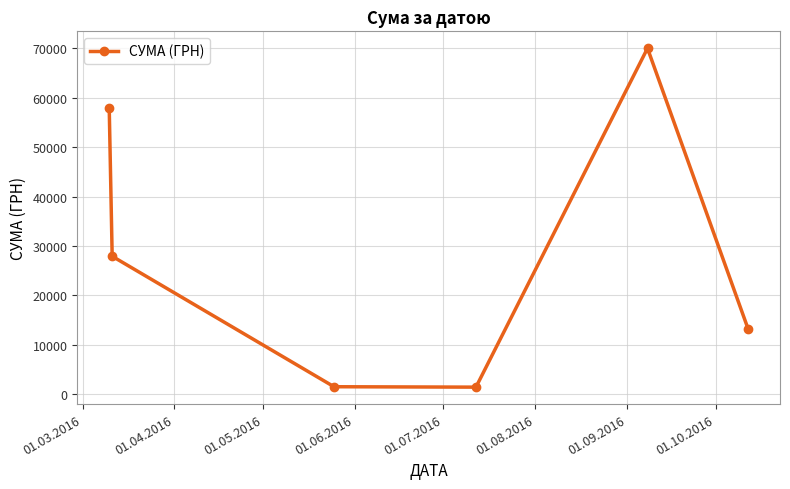

True or false: the data has more than 0 interior local peaks.

True